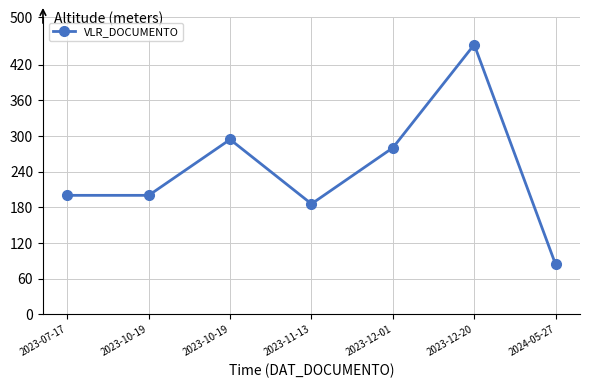

What is the value of the 7th point from the left?

83.8